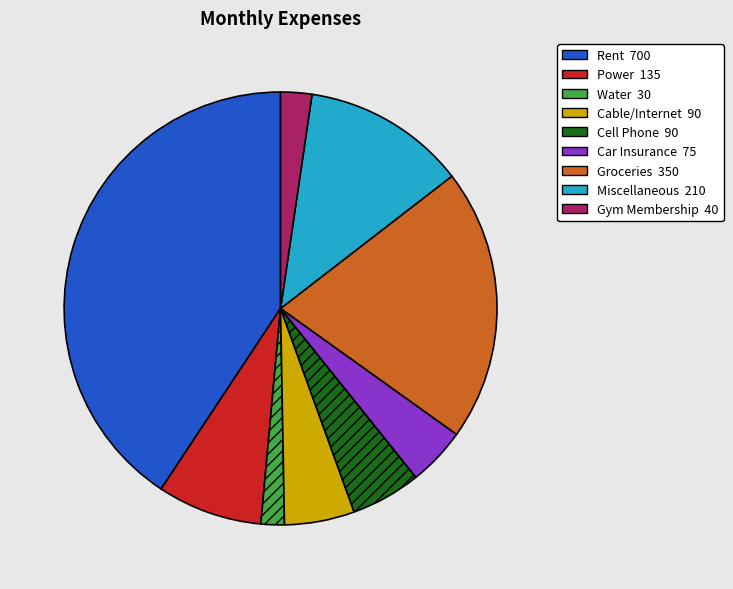

Do Cable/Internet and Water together represent more than half of the pie?

No